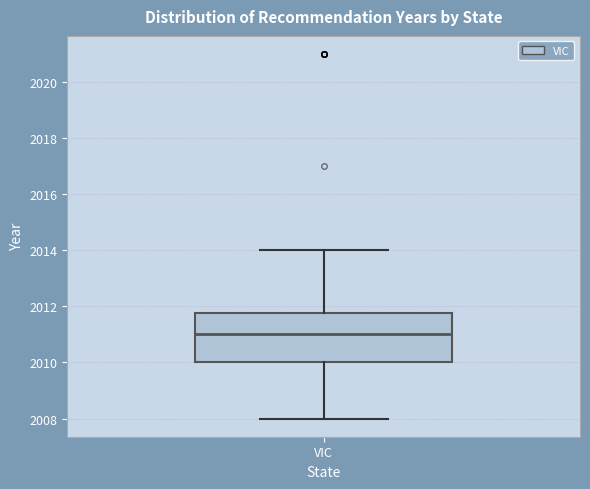

Where does the lower whisker of the box for VIC end on the y-axis? The values are not printed on the chart, so give them approximately, as read against the axis.

2008.0